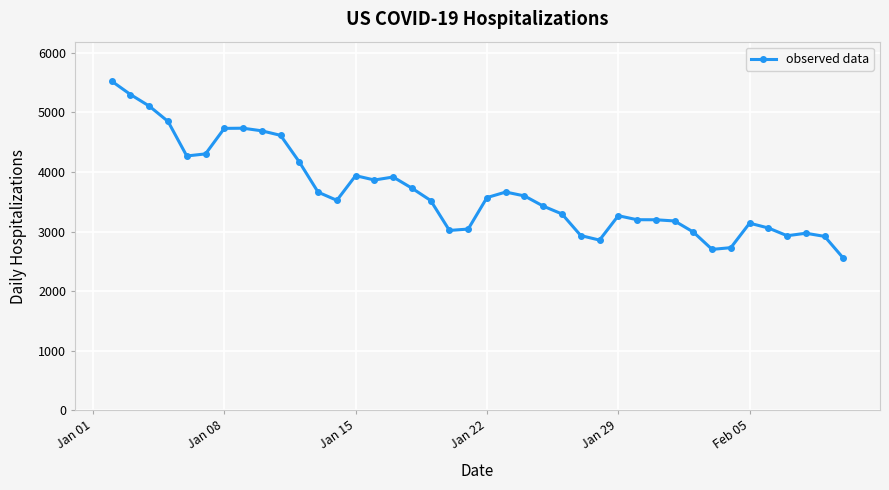

True or false: the data has more than 0 interior local peaks.

True